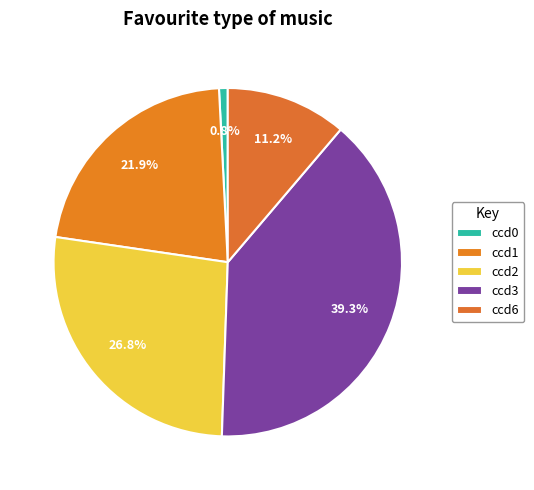

Rank the categories by value from lowest to highest.

ccd0, ccd6, ccd1, ccd2, ccd3